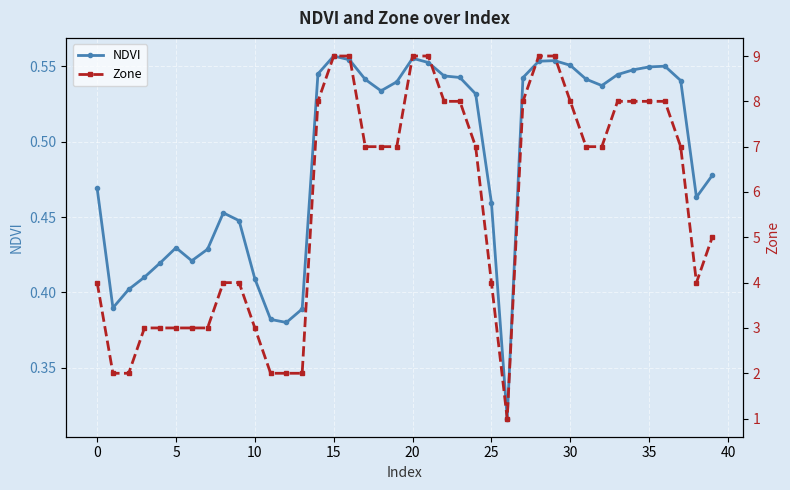

At which label does Zone reach its peak?

15